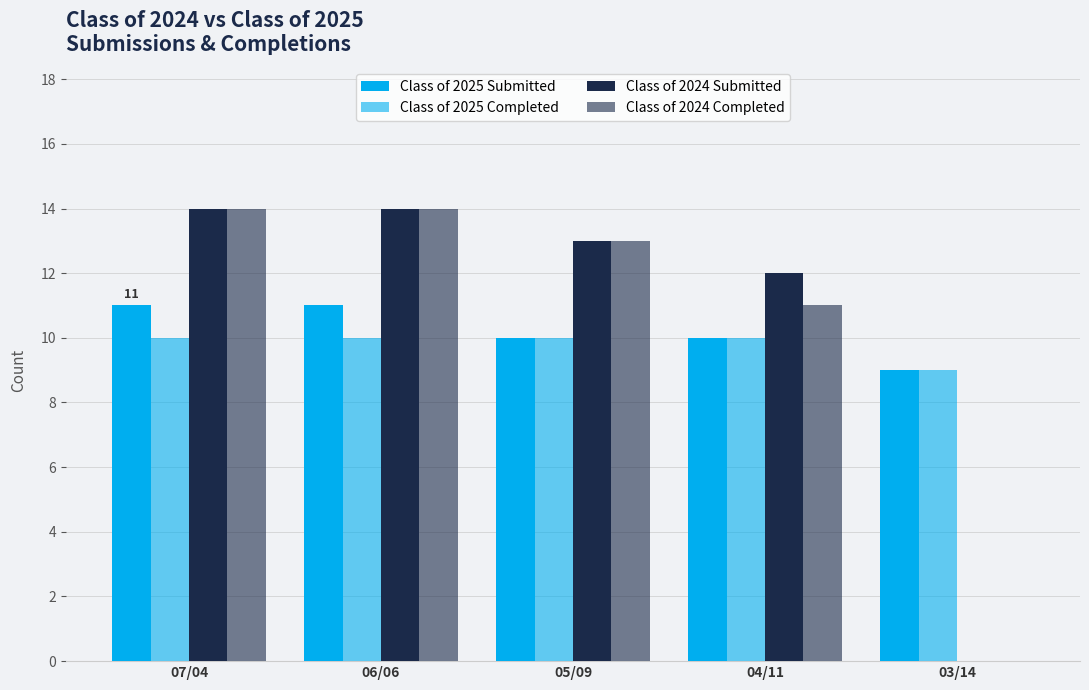

How many categories are shown in the chart?

5